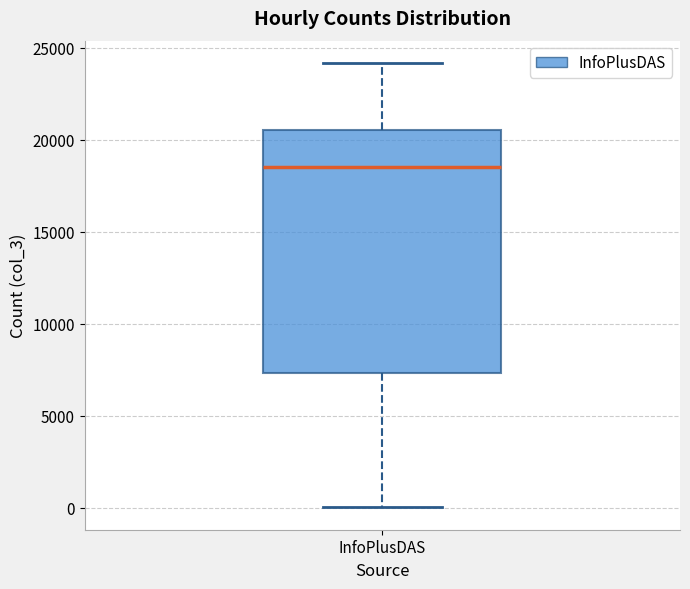

Read this box plot against the y-axis: the position of the median line, the range covered by the box, and the ends of both whiskers. The values are not printed on the chart, so give them approximately, as read against the axis.

median 18500, box 7500 to 20500, whiskers 0 to 24000